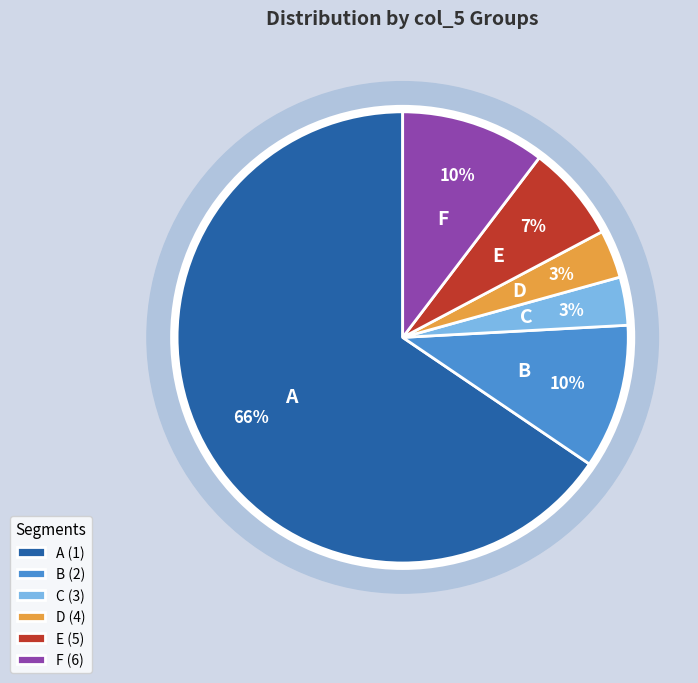

What percentage is the 6 slice, to the nearest percent?

10%